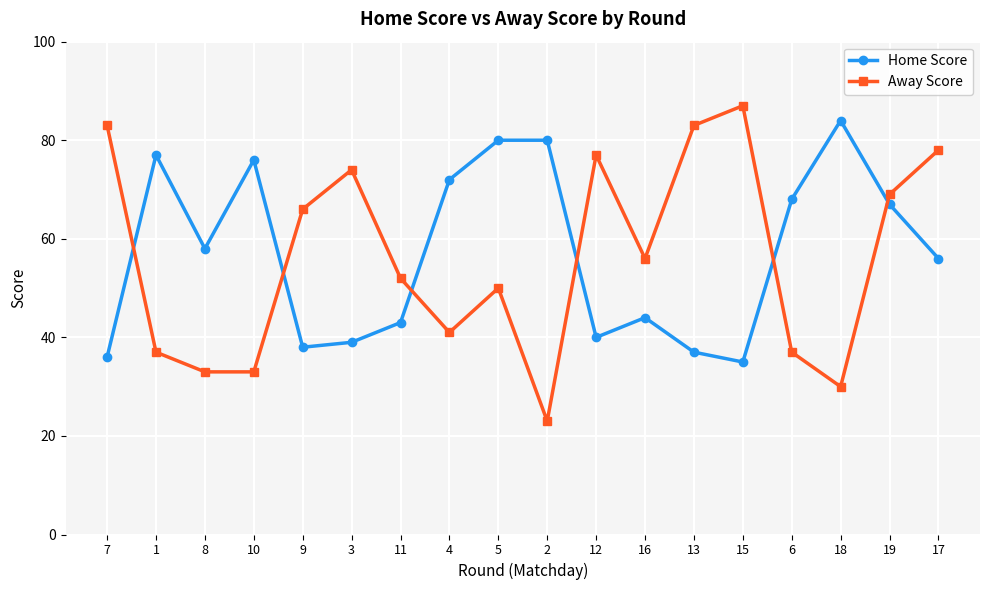

What value does the Away Score series have at 9?

66